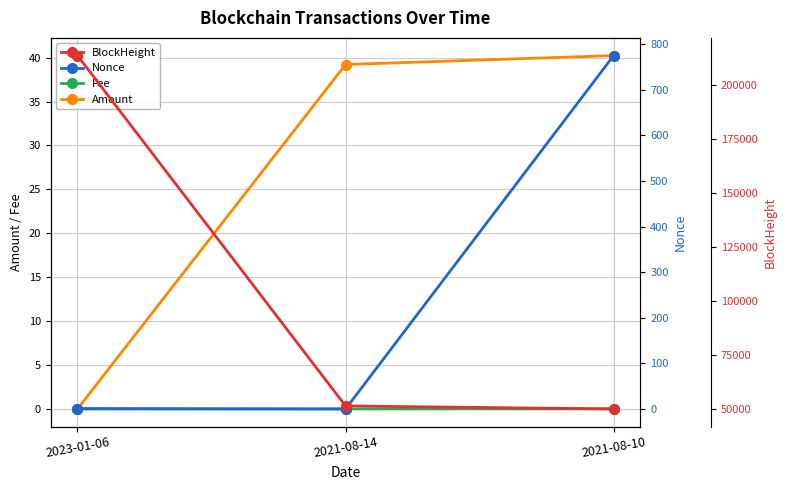

At how many categories does at least one series exceed 134037?

1